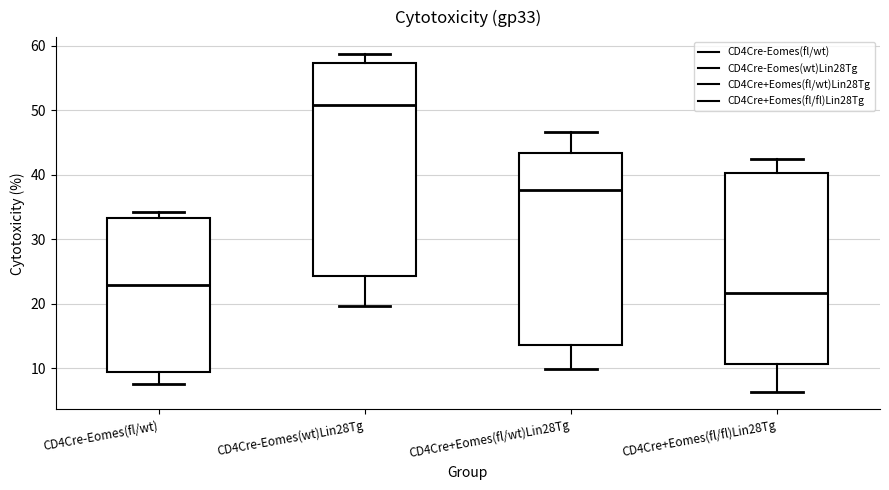

Reading left to right, read every box against the y-axis: the position of its median line, the range the box covers, and the ends of its whiskers. The values are not printed on the chart, so give them approximately, as read against the axis.

CD4Cre-Eomes(fl/wt): median 23, box 9 to 33, whiskers 8 to 34
CD4Cre-Eomes(wt)Lin28Tg: median 51, box 24 to 57, whiskers 20 to 59
CD4Cre+Eomes(fl/wt)Lin28Tg: median 38, box 14 to 43, whiskers 10 to 47
CD4Cre+Eomes(fl/fl)Lin28Tg: median 22, box 11 to 40, whiskers 6 to 42